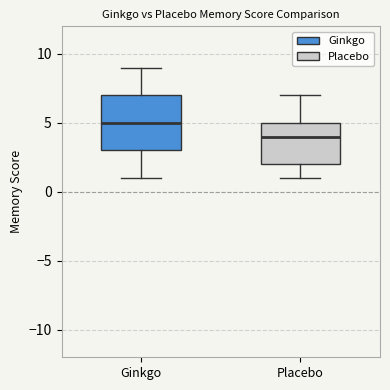

Which box has the highest median line?

Ginkgo